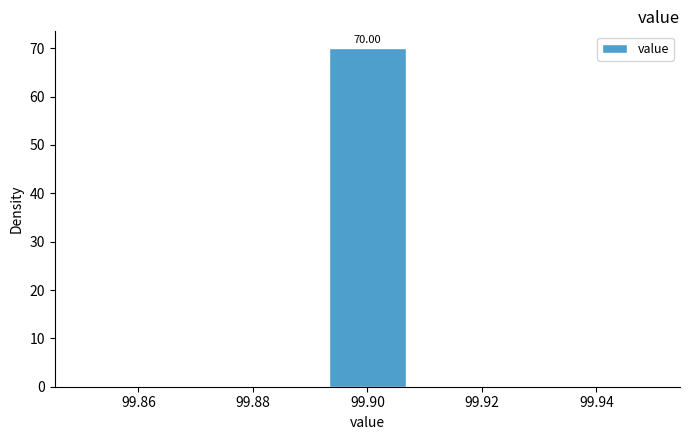

Over which range of the x-axis is the bar tallest?

99.892 to 99.908